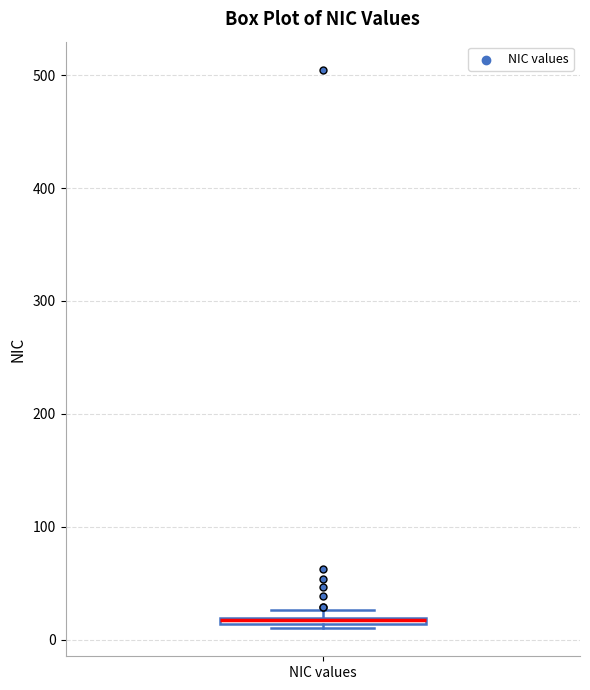

Where is the lower edge of the box for NIC values on the y-axis? The values are not printed on the chart, so give them approximately, as read against the axis.

10